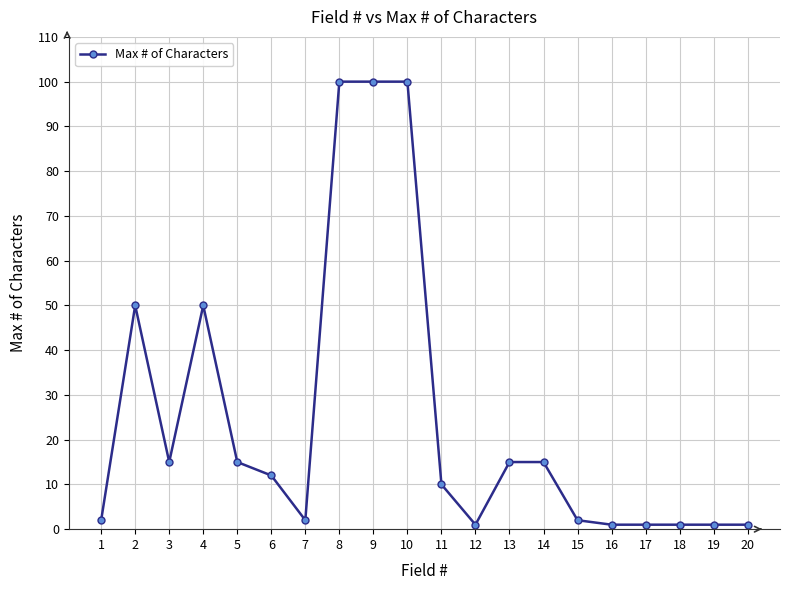

Reading right to left, extract all data points from this chart.

1	1	1	1	1	2	15	15	1	10	100	100	100	2	12	15	50	15	50	2